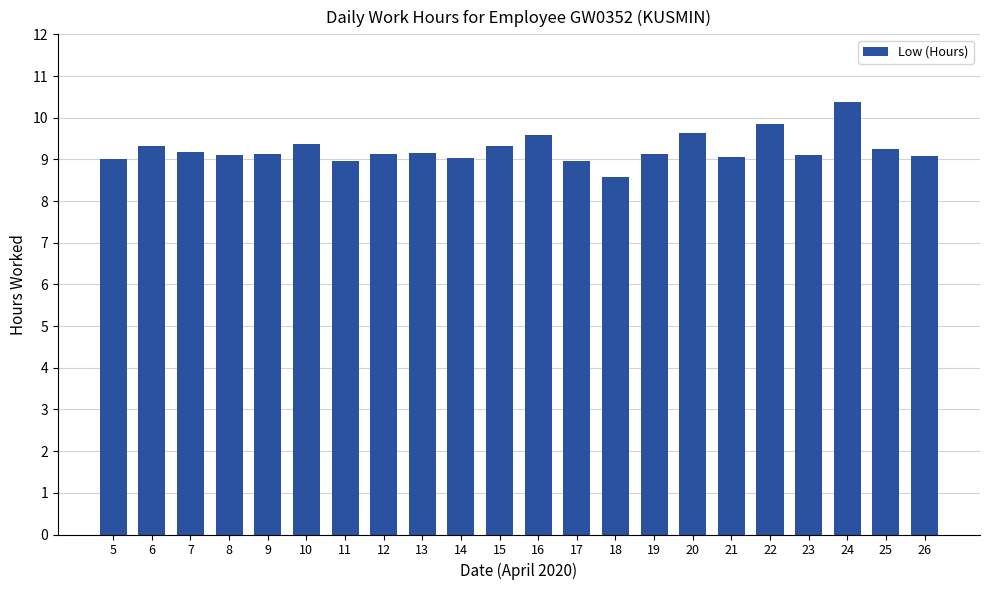

Which label corresponds to the smallest value in the chart?

18